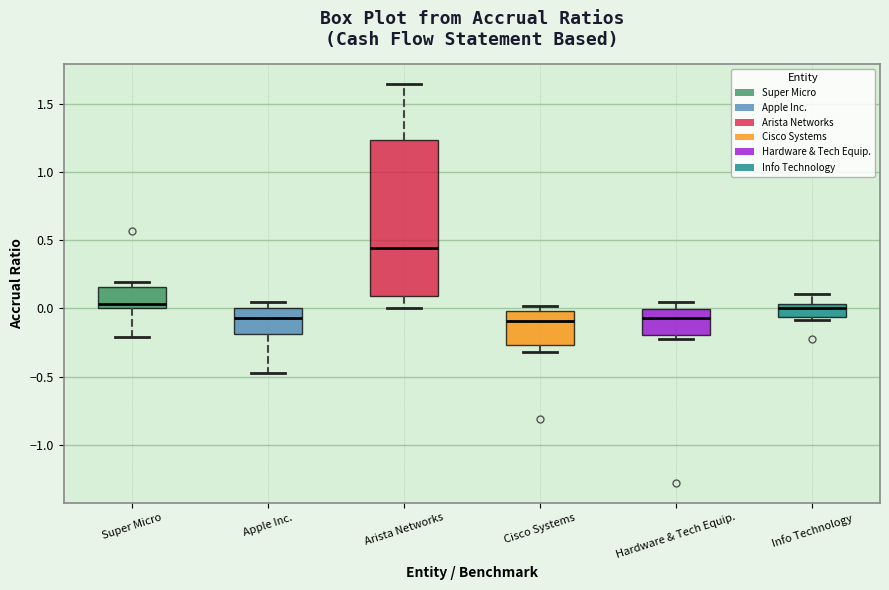

Which box has the highest median line?

Arista Networks